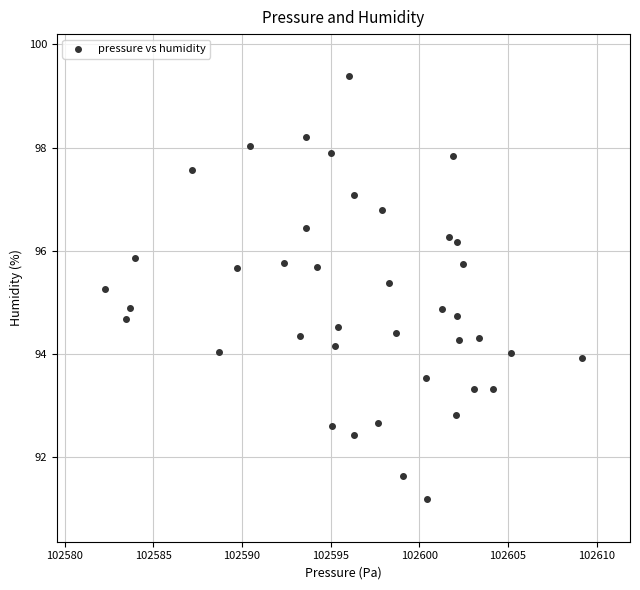

What is the range of Y values (max minus min)?

8.2